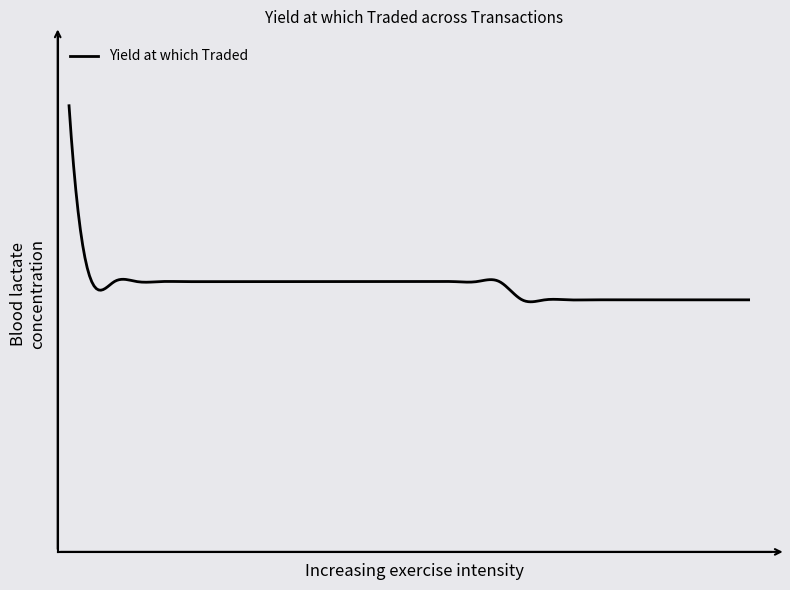

Reading right to left, transcribe all the data shown in this chart.

3.9	3.9	3.9	3.9	3.9	3.9	3.9	3.9	3.9	3.9	3.9	4.2	4.2	4.2	4.2	4.2	4.2	4.2	4.2	4.2	4.2	4.2	4.2	4.2	4.2	4.2	4.2	4.2	4.2	4.2	6.9